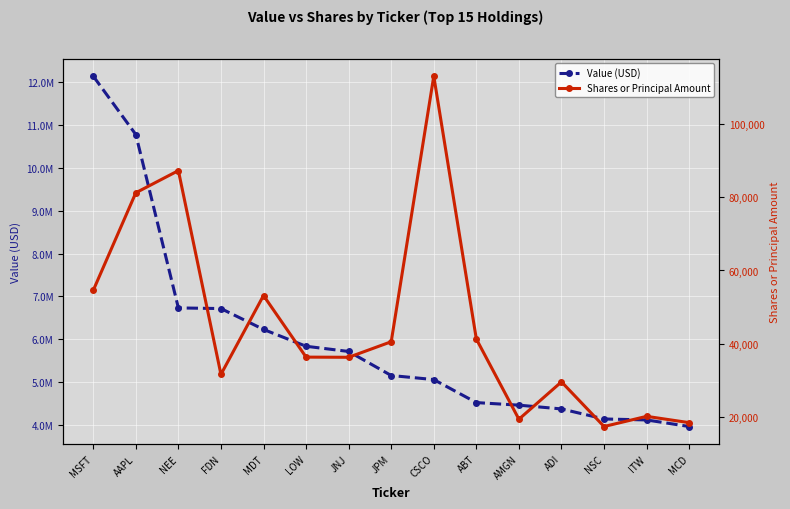

What is the spread (max minus min) of values at NSC?

4122578